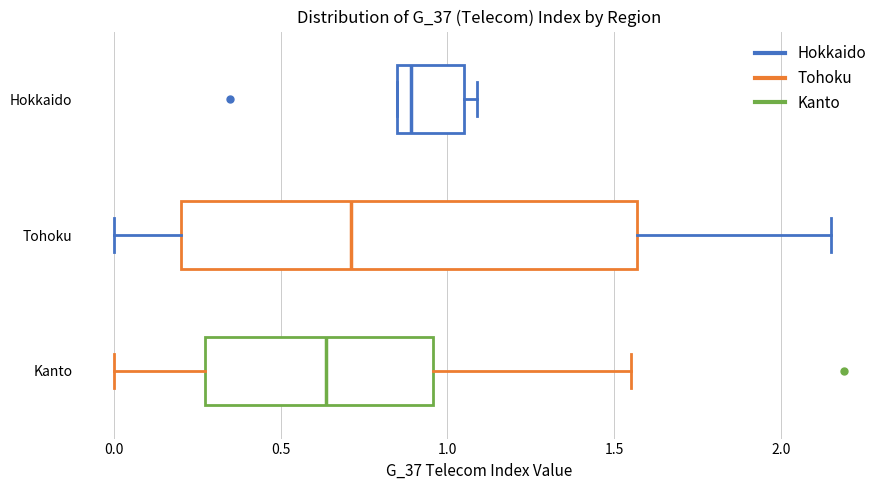

Reading bottom to top, read every box against the x-axis: the position of its median line, the range the box covers, and the ends of its whiskers. The values are not printed on the chart, so give them approximately, as read against the axis.

Kanto: median 0.65, box 0.25 to 0.95, whiskers 0.00 to 1.55
Tohoku: median 0.70, box 0.20 to 1.55, whiskers 0.00 to 2.15
Hokkaido: median 0.90, box 0.85 to 1.05, whiskers 0.85 to 1.10